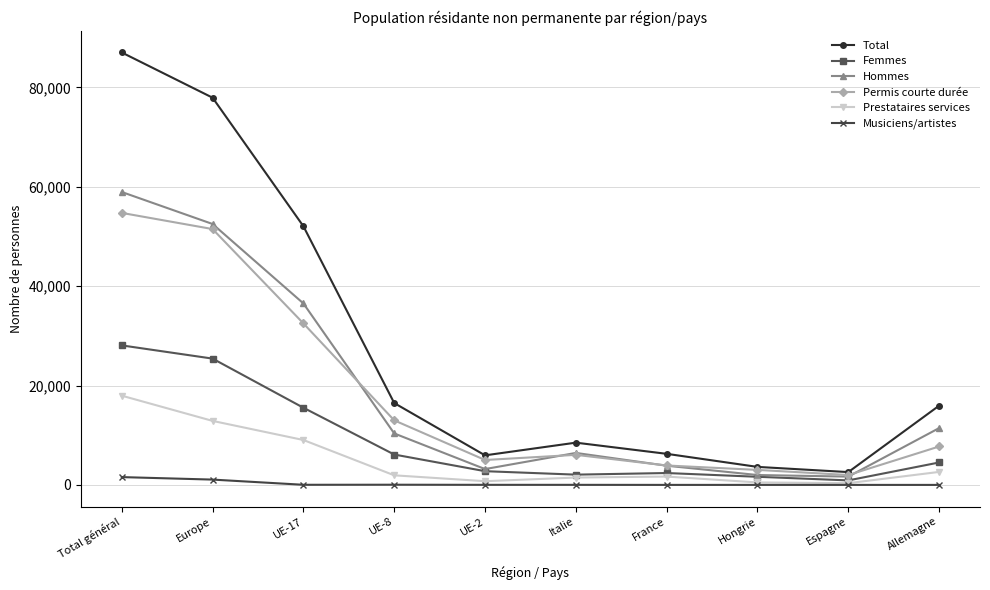

At which label is Hommes closest to 30304?

UE-17